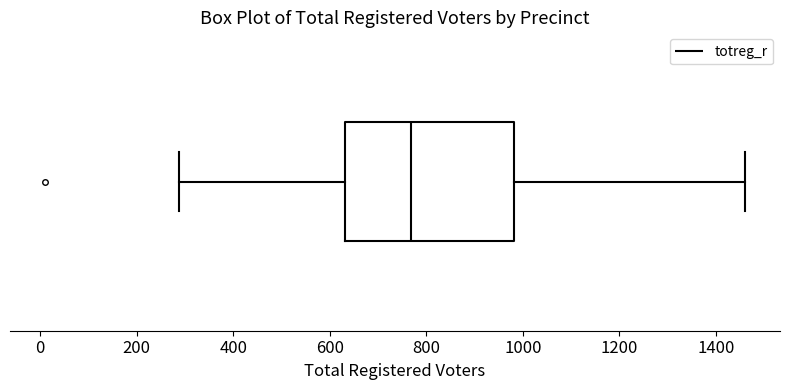

Transcribe this box plot: give where the median line is, the range the box spans, and where the two whiskers end, as read against the x-axis. The values are not printed on the chart, so give them approximately, as read against the axis.

median 760, box 640 to 980, whiskers 280 to 1460